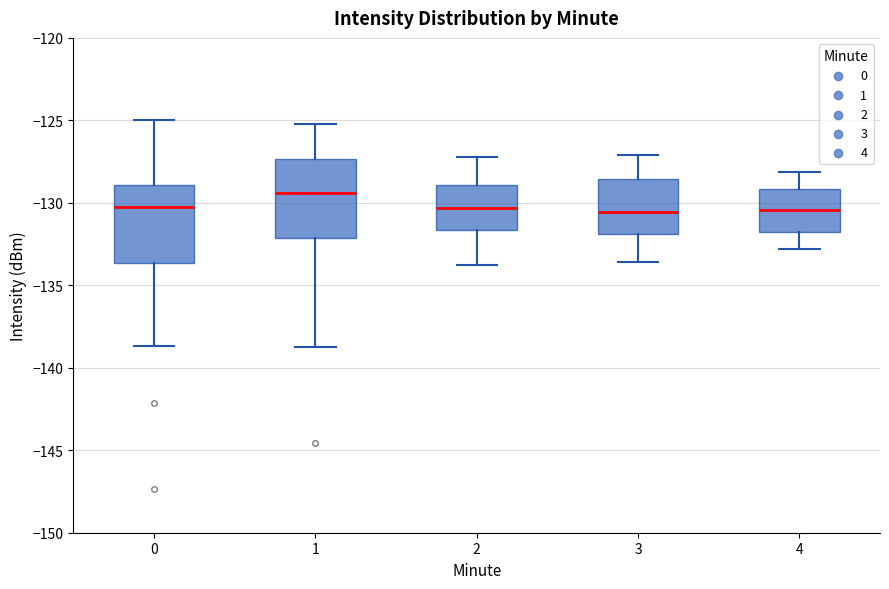

Reading left to right, transcribe this box plot: for each box, give where its median line is, the range the box spans, and where its two whiskers end, as read against the y-axis. The values are not printed on the chart, so give them approximately, as read against the axis.

0: median -130.5, box -133.5 to -129.0, whiskers -138.5 to -125.0
1: median -129.5, box -132.0 to -127.5, whiskers -138.5 to -125.0
2: median -130.5, box -131.5 to -129.0, whiskers -134.0 to -127.0
3: median -130.5, box -132.0 to -128.5, whiskers -133.5 to -127.0
4: median -130.5, box -132.0 to -129.0, whiskers -133.0 to -128.0